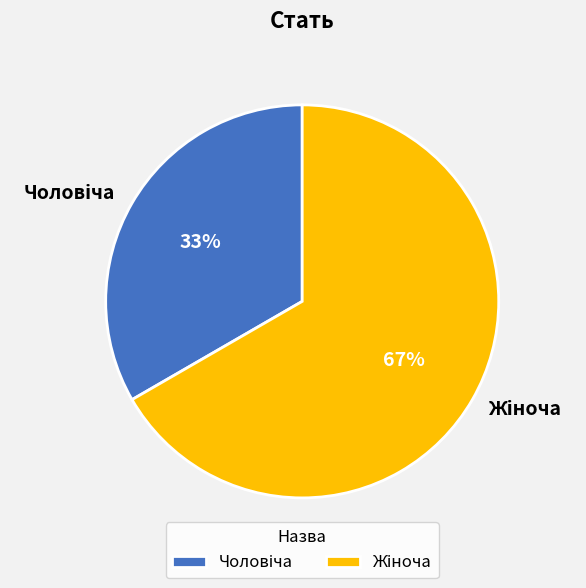

Does any single category account for the majority?

Yes